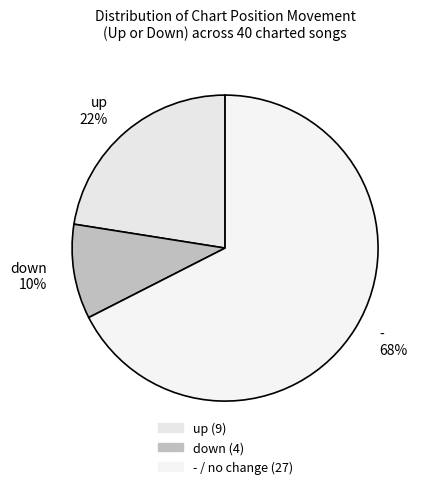

Does - account for over 50% of the chart?

Yes